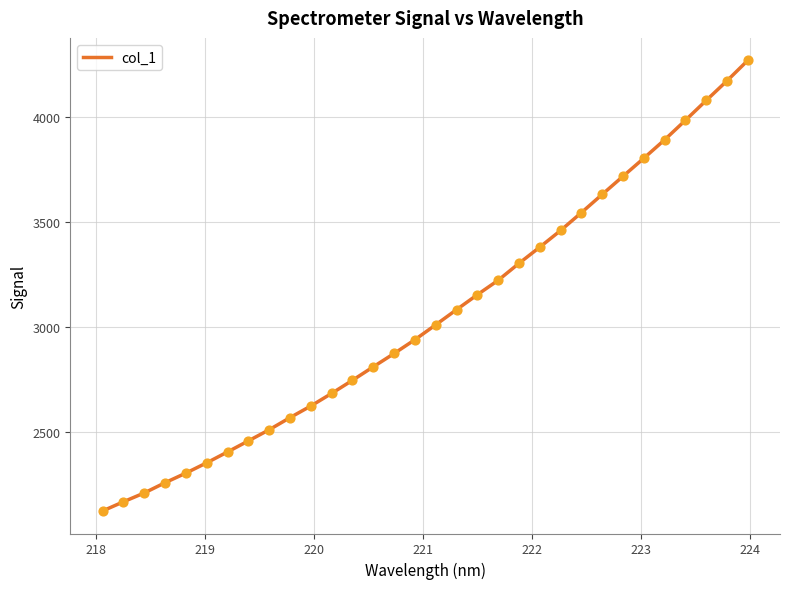

What is the minimum value shown in the chart?

2123.0